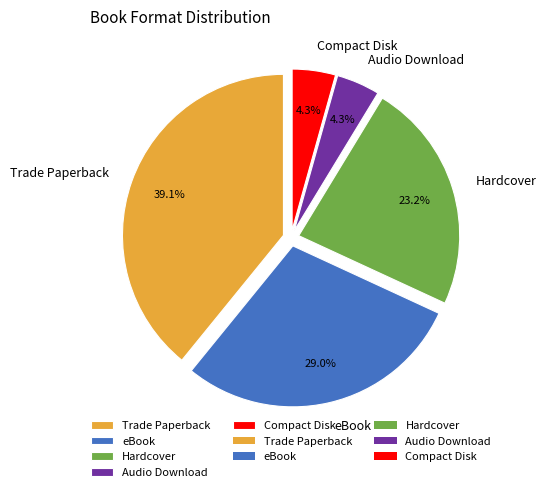

What is the total percentage of Hardcover and Audio Download?

27.5%